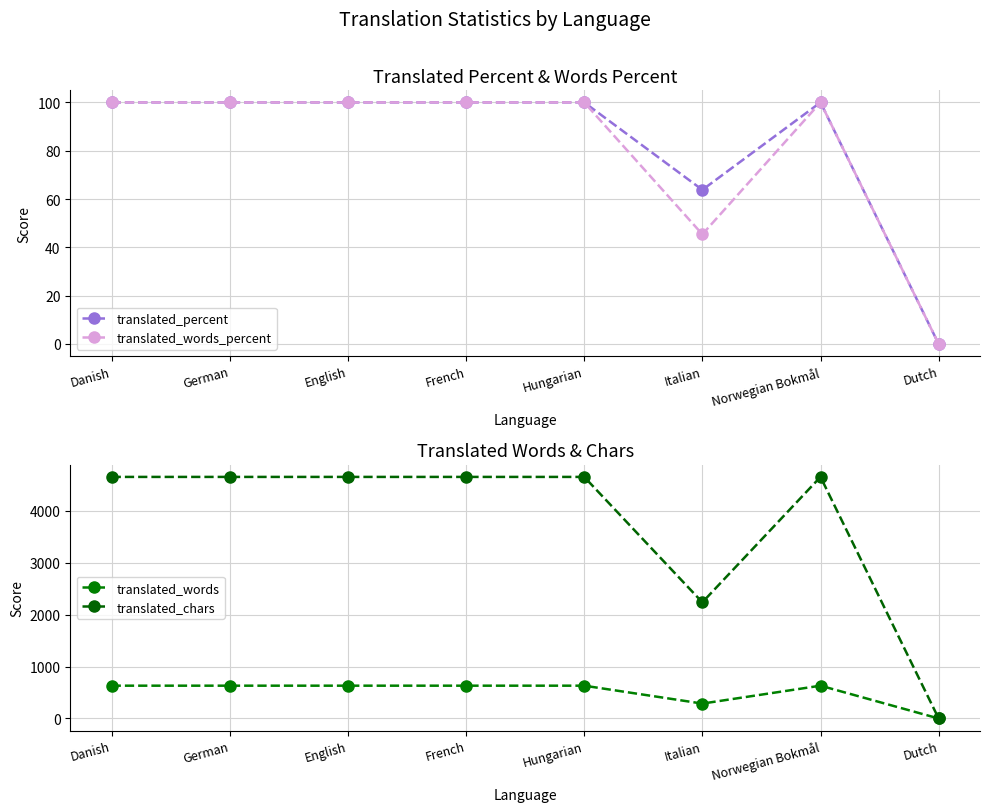

At which category does the chart reach its minimum across all series?

Dutch